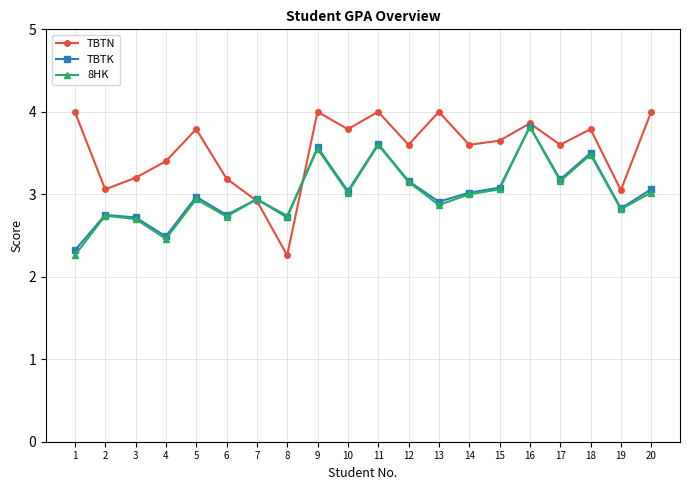

Which series has the largest total across all categories?

TBTN